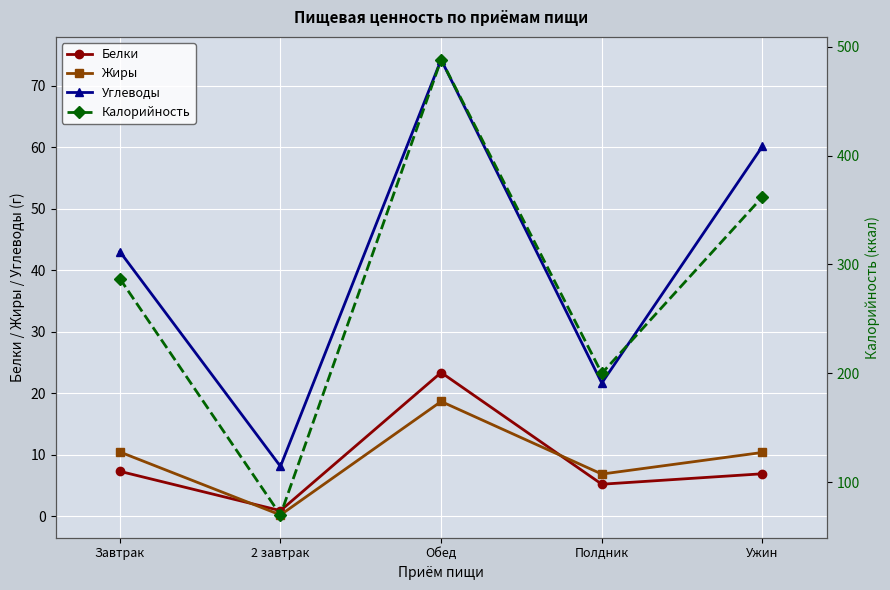

What is the value of the Калорийность point at the 5th from the left?

362.0